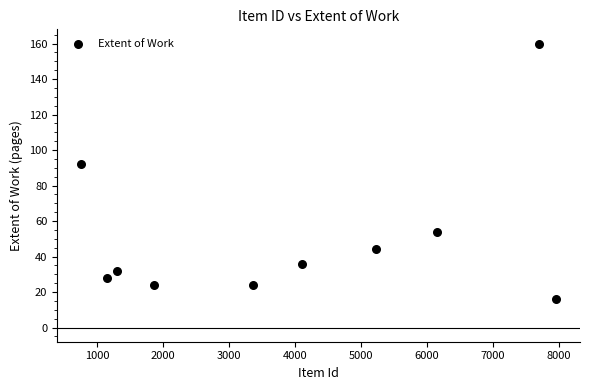

What is the range of Y values (max minus min)?

144